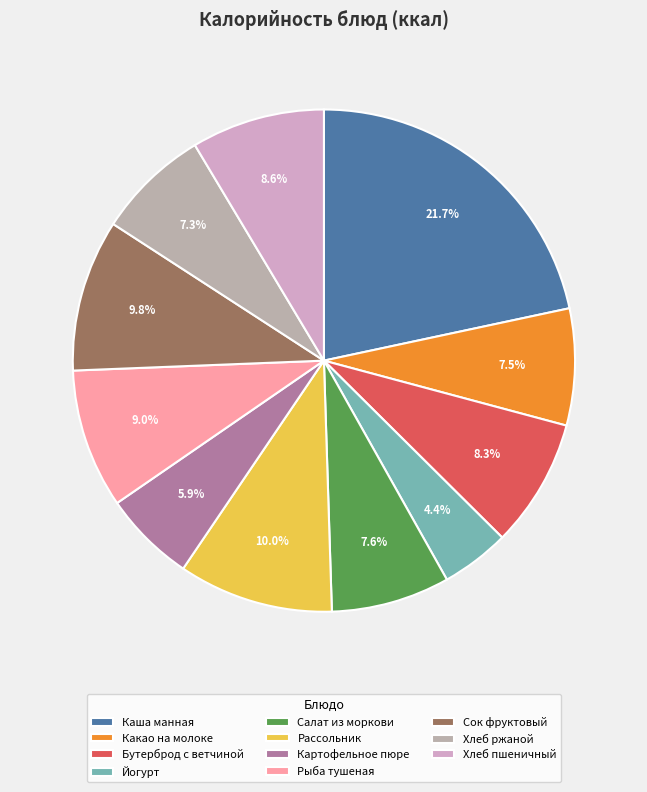

The Йогурт slice represents 1% of the pie. True or false?

False